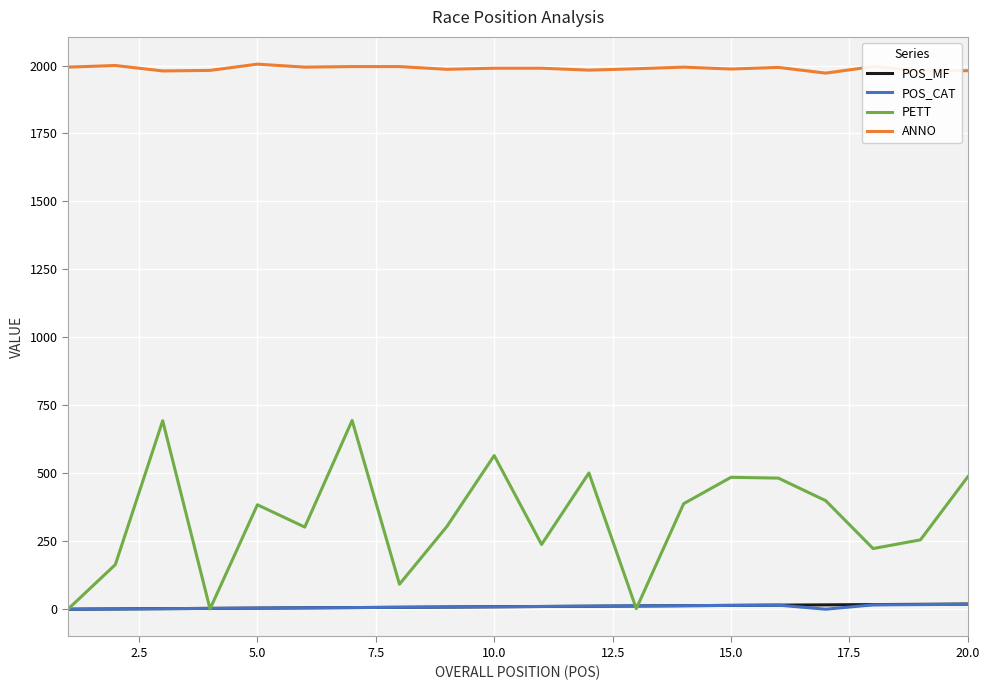

Which series has the largest total across all categories?

ANNO